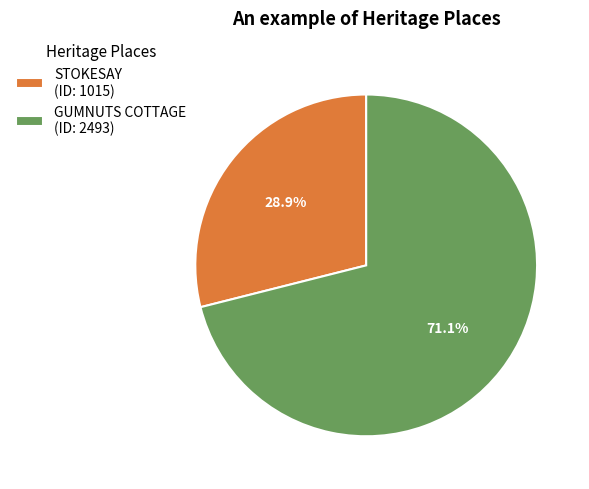

To the nearest percent, what percentage of the pie is STOKESAY?

29%